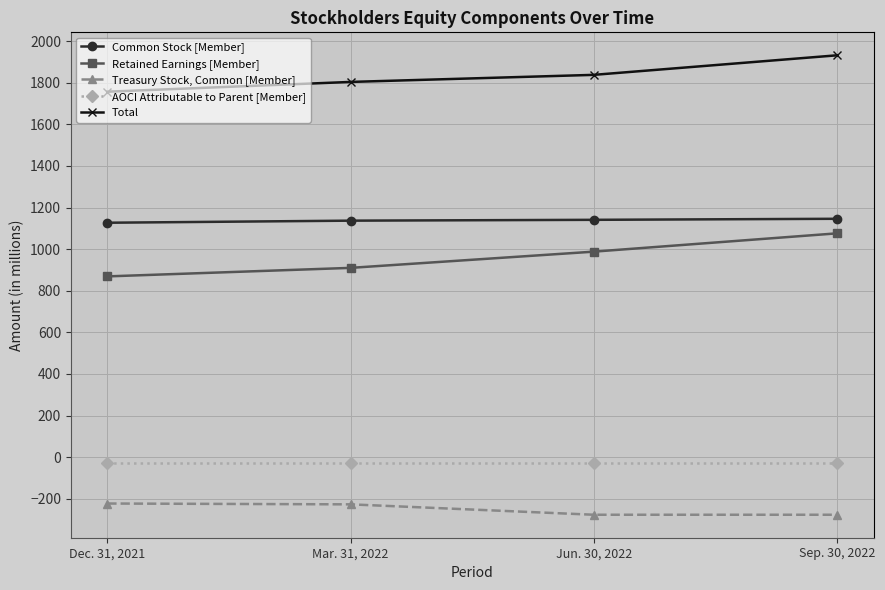

At how many categories does at least one series exceed 501?

4